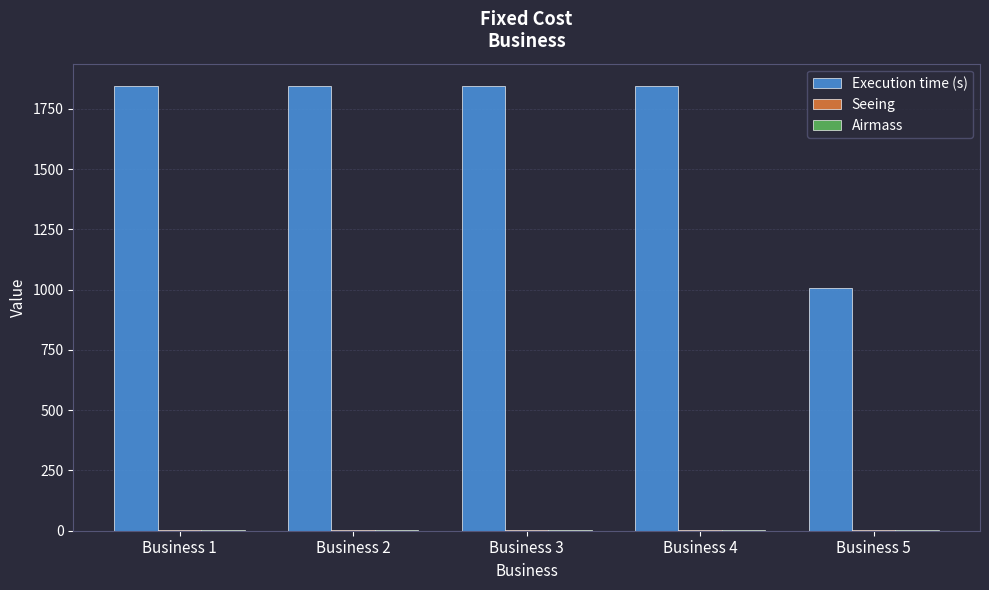

Which series has the largest total across all categories?

Execution time (s)